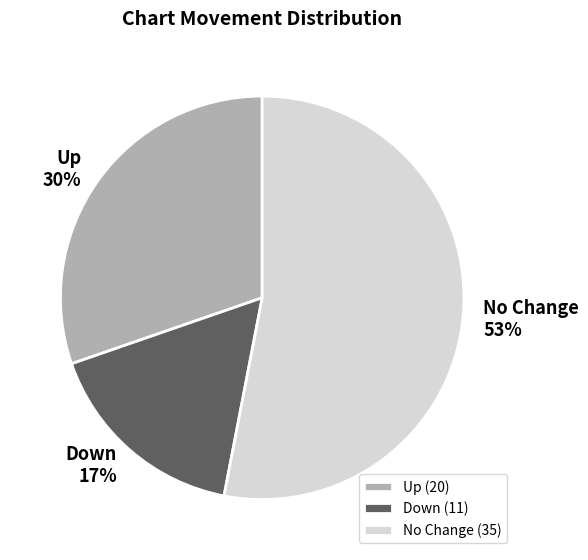

To the nearest percent, what is the average slice percentage?

33%